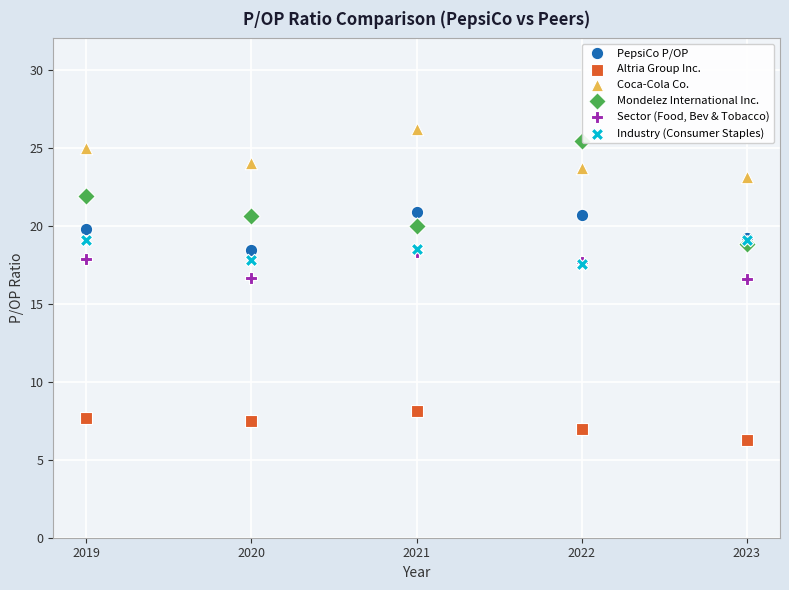

Which series reaches the maximum Y coordinate?

Coca-Cola Co.